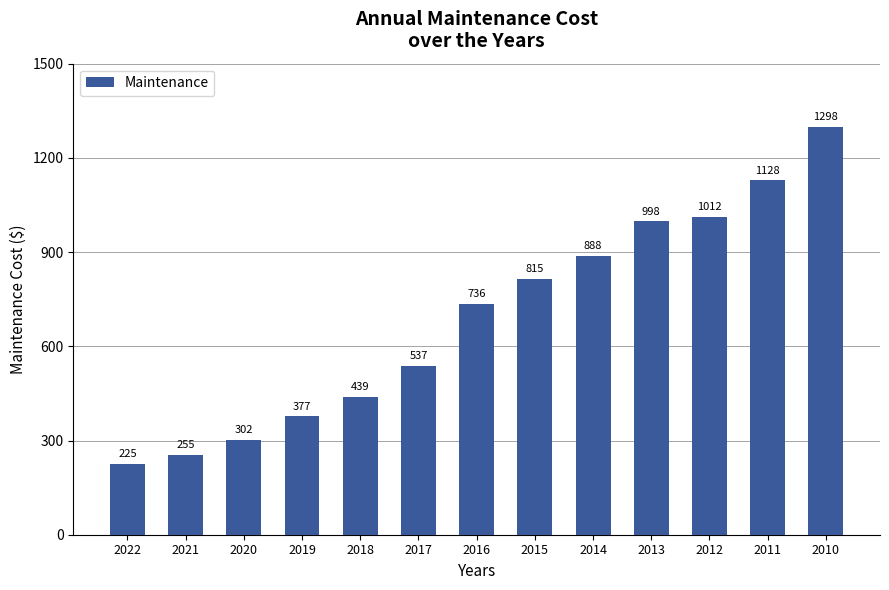

List the labels in order of value, smallest first.

2022, 2021, 2020, 2019, 2018, 2017, 2016, 2015, 2014, 2013, 2012, 2011, 2010